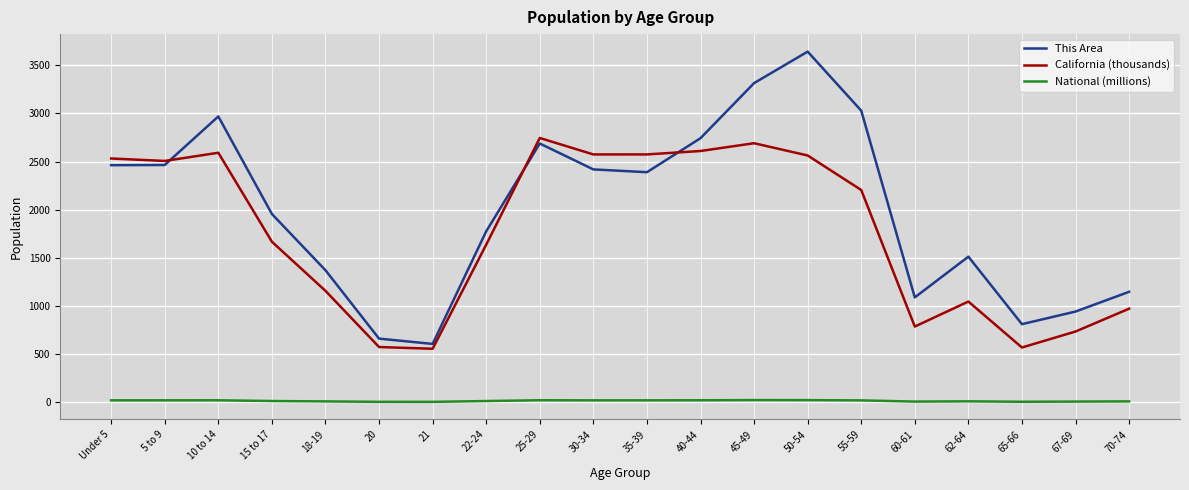

At which label does This Area reach its minimum?

21